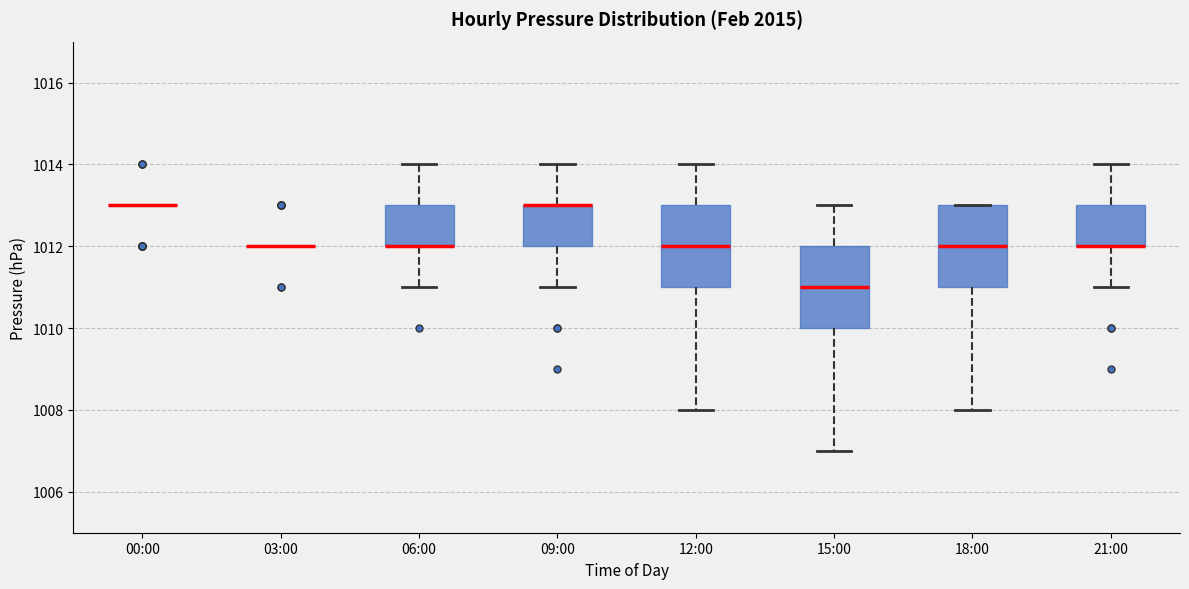

Where does the upper whisker of the box for 15:00 end on the y-axis? The values are not printed on the chart, so give them approximately, as read against the axis.

1013